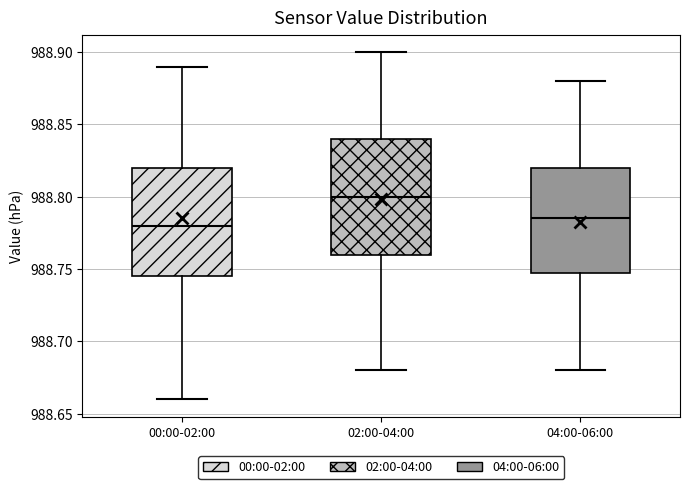

Reading left to right, read every box against the y-axis: the position of its median line, the range the box covers, and the ends of its whiskers. The values are not printed on the chart, so give them approximately, as read against the axis.

00:00-02:00: median 988.780, box 988.745 to 988.820, whiskers 988.660 to 988.890
02:00-04:00: median 988.800, box 988.760 to 988.840, whiskers 988.680 to 988.900
04:00-06:00: median 988.785, box 988.750 to 988.820, whiskers 988.680 to 988.880